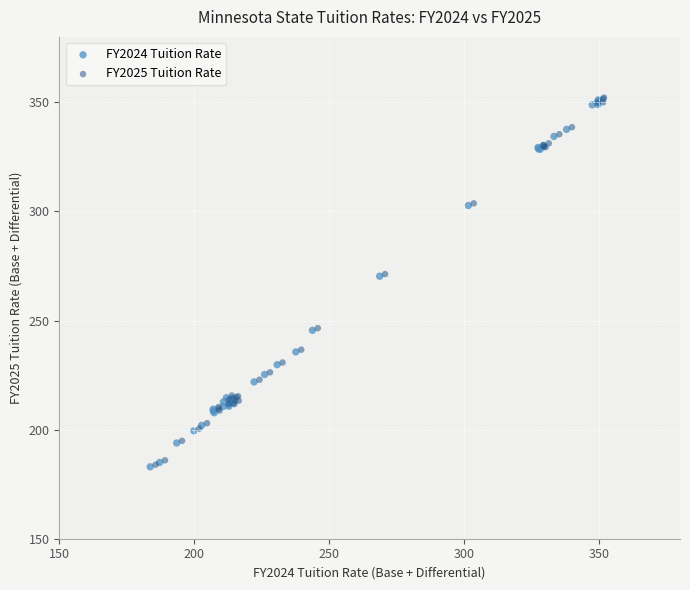

What are all the series names shown in the legend?

FY2024 Tuition Rate, FY2025 Tuition Rate